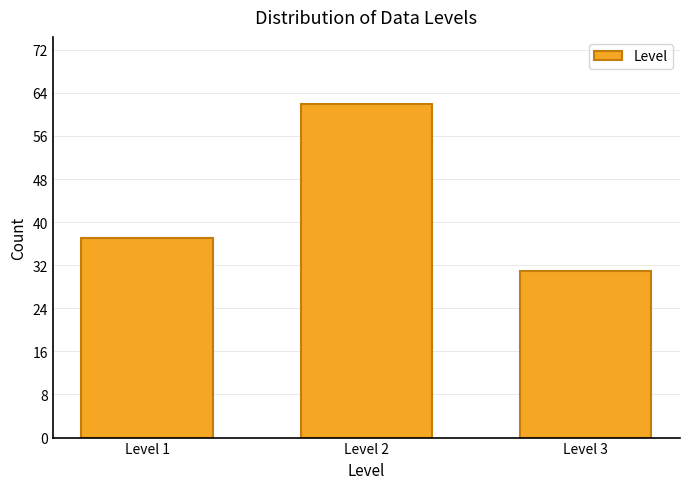

Reading left to right, list all the values displayed in this chart.

Level 1=37	Level 2=62	Level 3=31